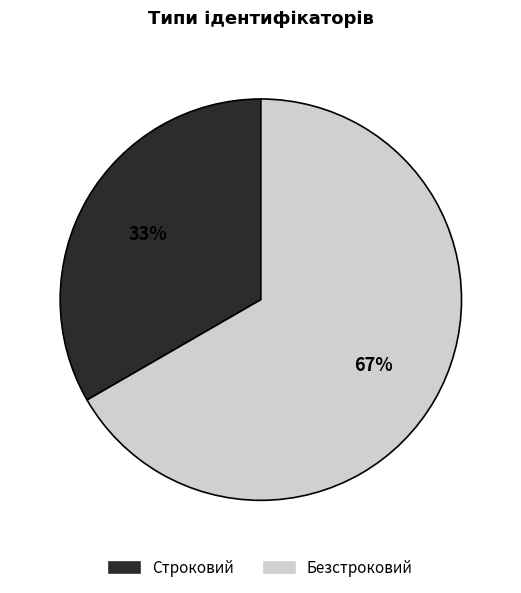

To the nearest percent, what is the average slice percentage?

50%